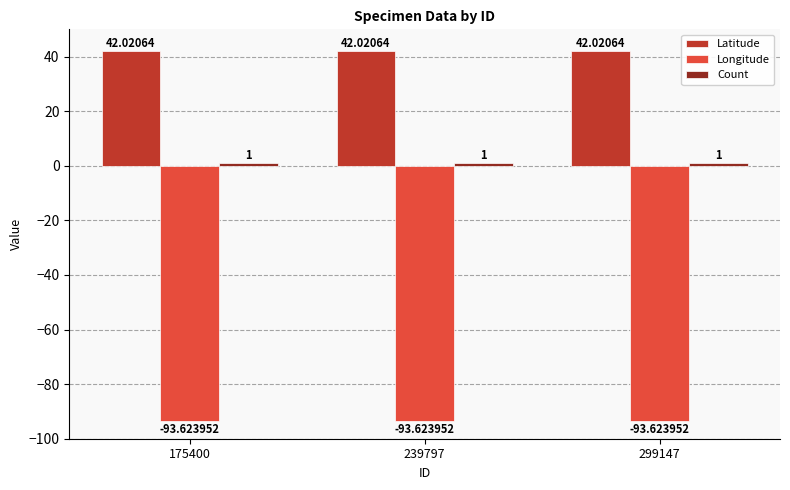

Does the chart contain any negative values?

Yes